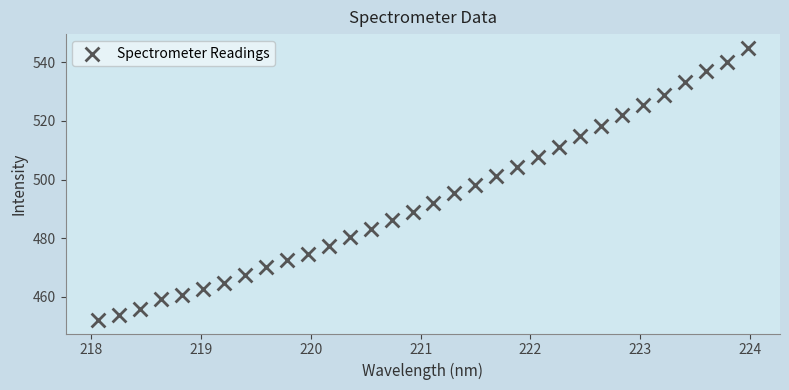

What is the range of X values (max minus min)?

5.9